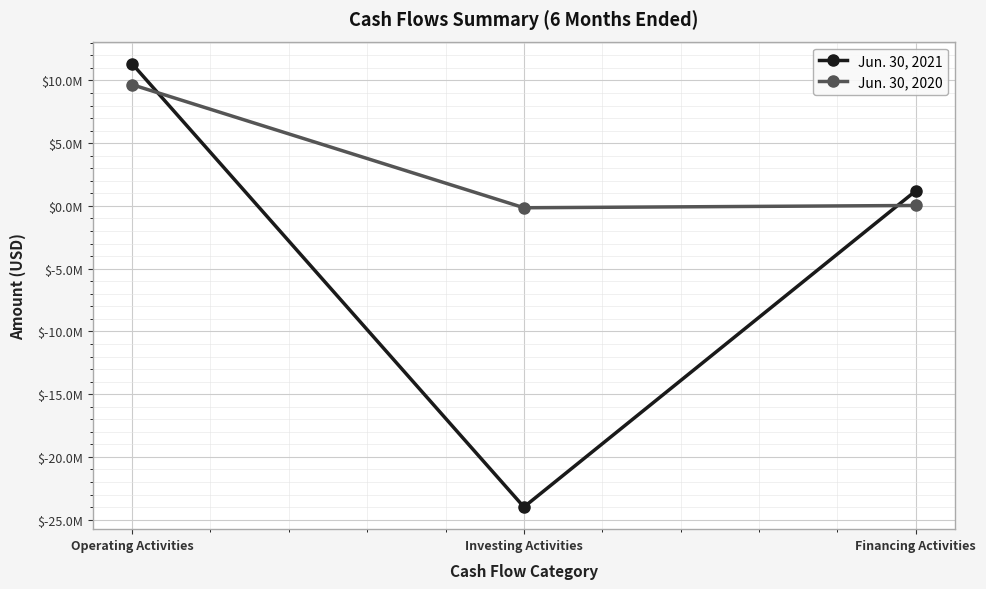

What is the label of the 2nd point from the right?

Investing Activities